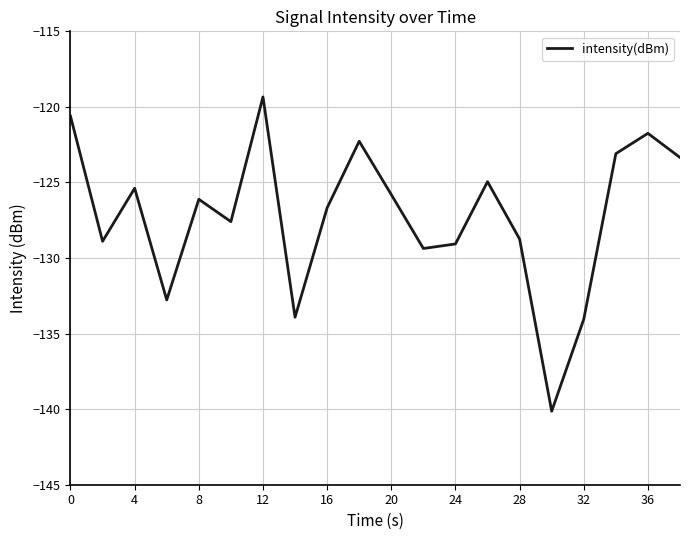

What is the minimum value shown in the chart?

-140.1